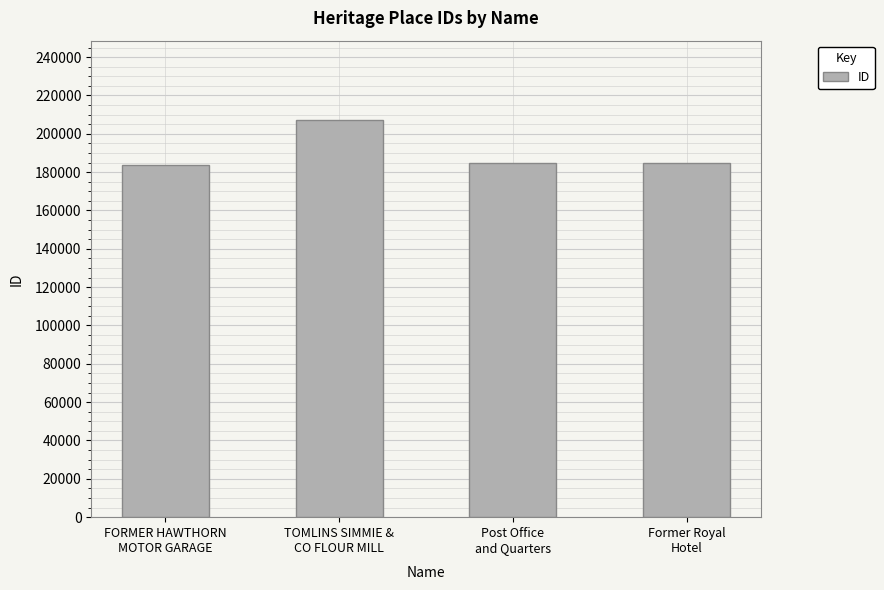

At which label does the data first exceed 184956?

TOMLINS SIMMIE &
CO FLOUR MILL